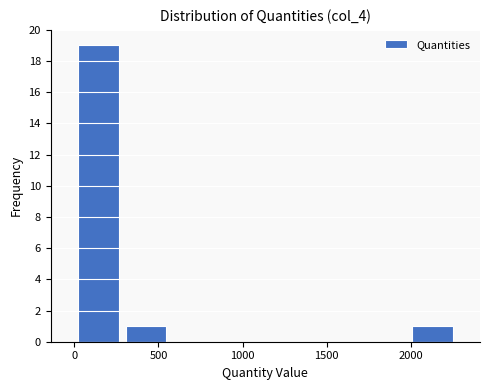

How tall is the bar that spans 300 to 550 on the x-axis? Neither the bar edges nor the heights are printed on the chart, so give them approximately, as read against the axes.

1